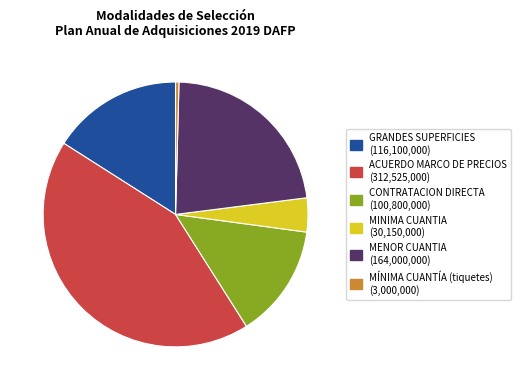

Is there any slice that represents more than half of the pie?

No